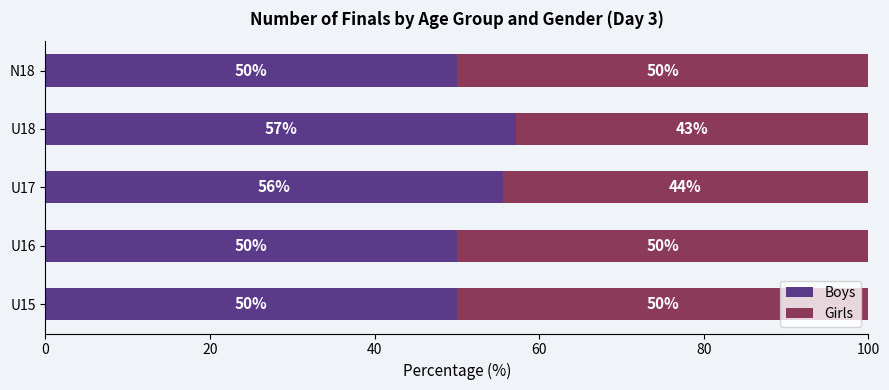

Count the number of data series in this chart.

2